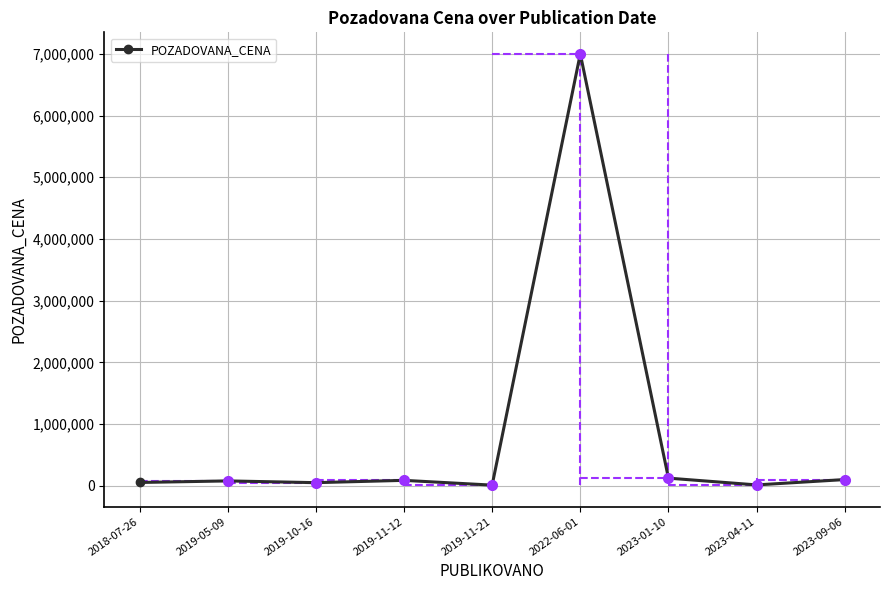

What position from the right is 2018-07-26?

9